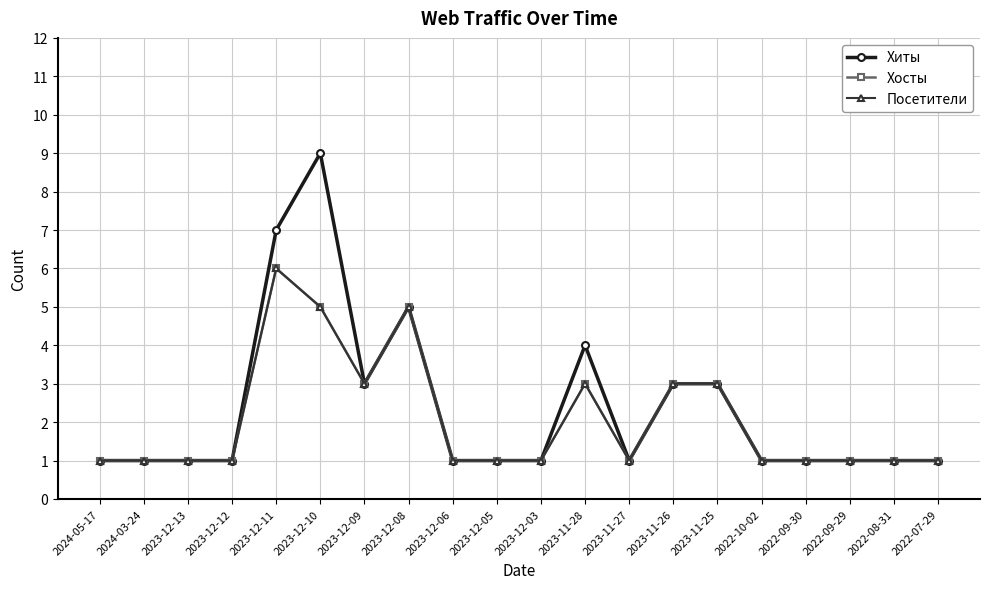

Does the chart have visible grid lines?

Yes